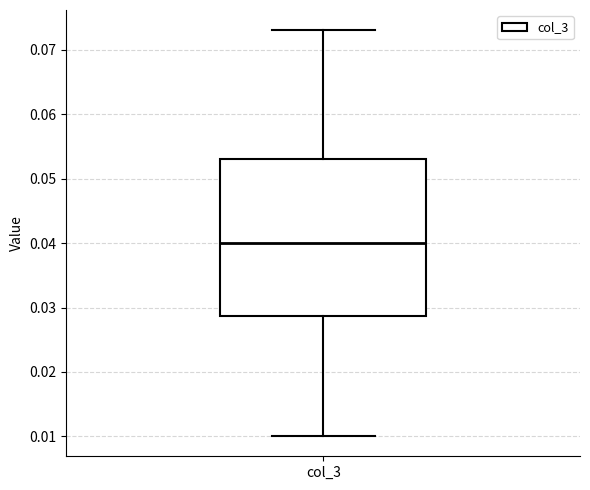

Read this box plot against the y-axis: the position of the median line, the range covered by the box, and the ends of both whiskers. The values are not printed on the chart, so give them approximately, as read against the axis.

median 0.040, box 0.029 to 0.053, whiskers 0.010 to 0.073